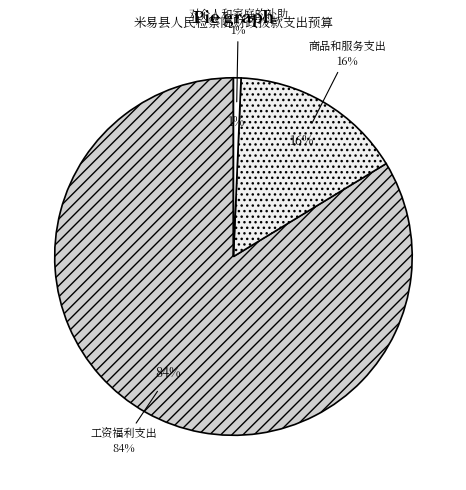

Which slice is the largest?

工资福利支出